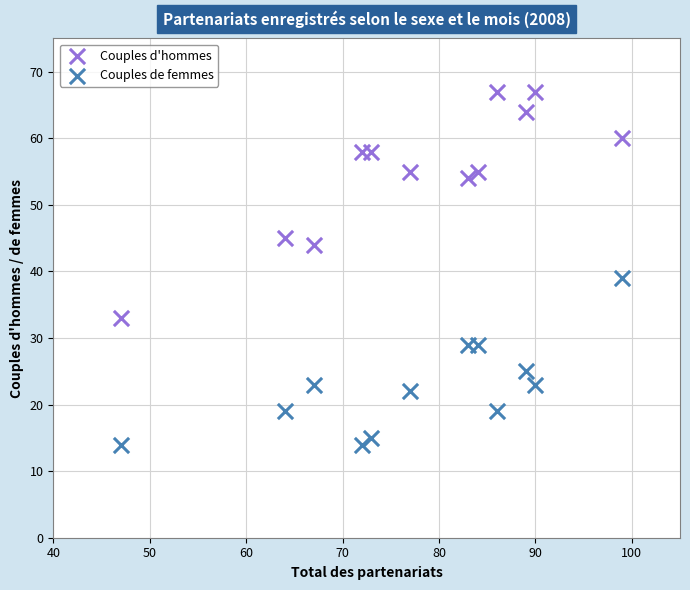

In the Couples de femmes series, what Y value is closest to 26?

25